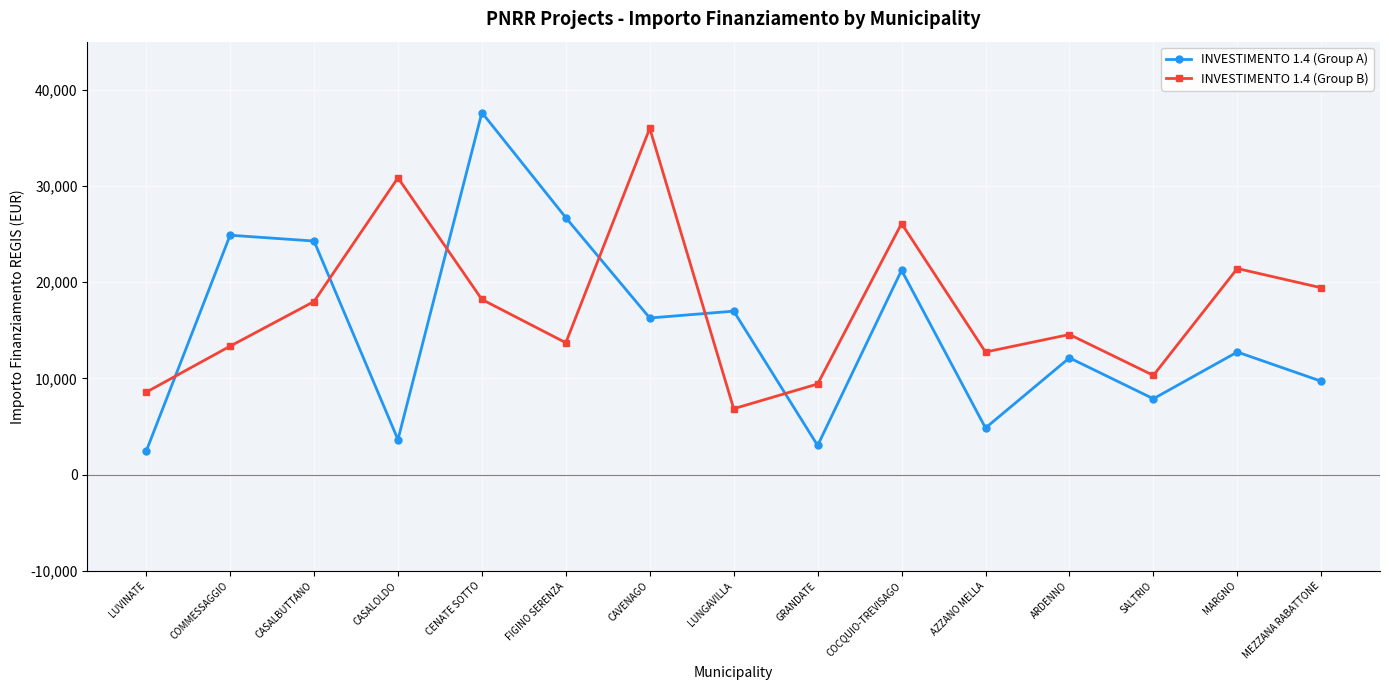

How many data points in INVESTIMENTO 1.4 (Group B) are less than 14568?

7